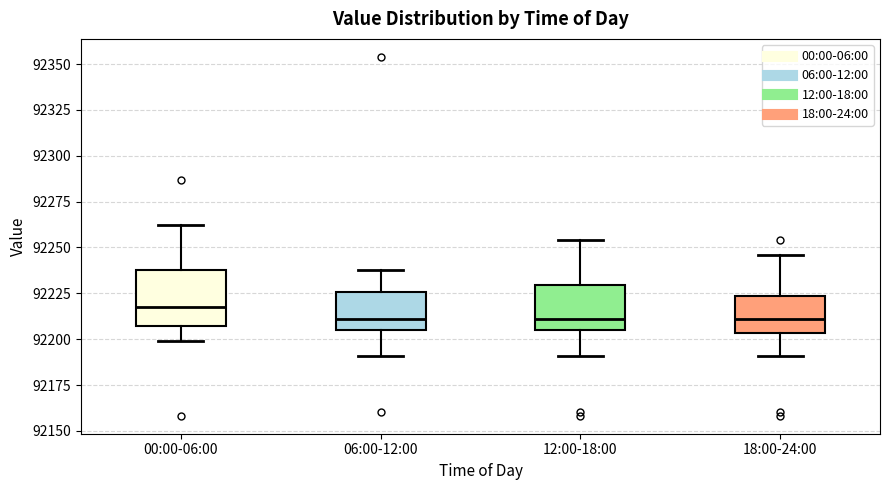

Comparing the boxes themselves (not the whiskers), which one is the tallest?

00:00-06:00